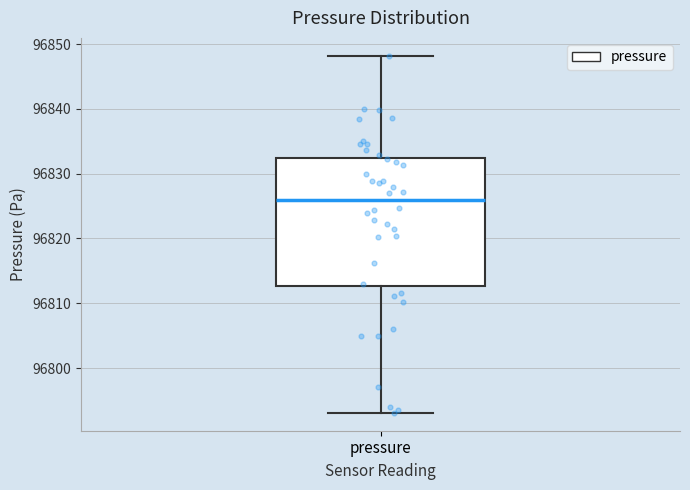

Transcribe this box plot: give where the median line is, the range the box spans, and where the two whiskers end, as read against the y-axis. The values are not printed on the chart, so give them approximately, as read against the axis.

median 96826, box 96813 to 96832, whiskers 96793 to 96848